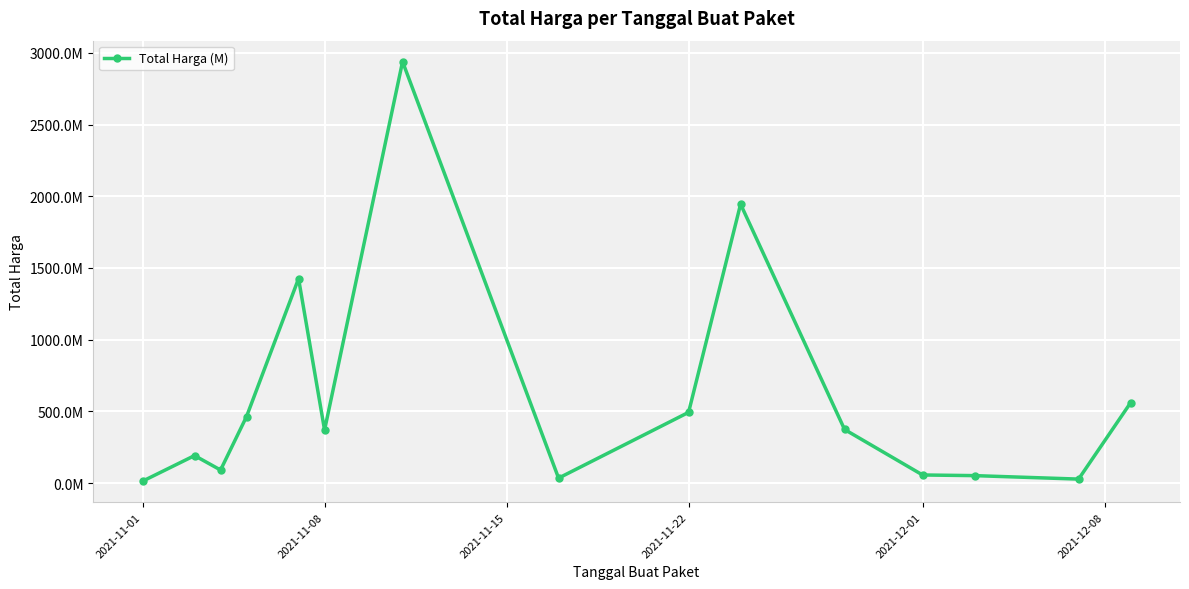

Does the chart display data point markers on the line(s)?

Yes